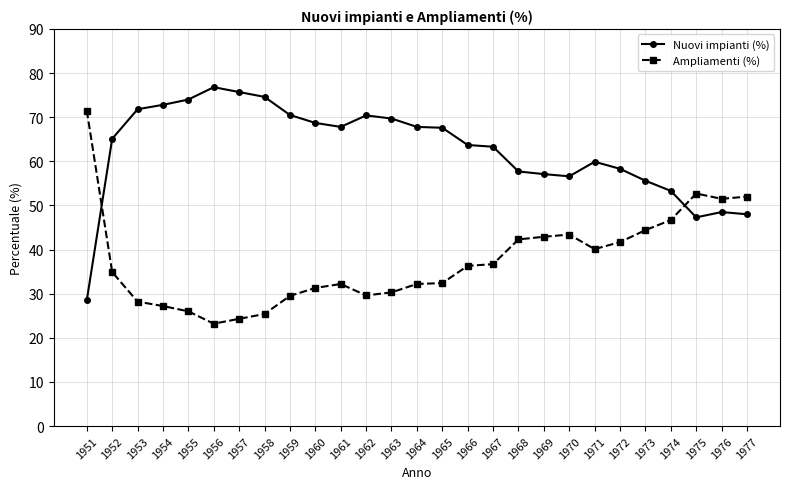

What are all the series names shown in the legend?

Nuovi impianti (%), Ampliamenti (%)